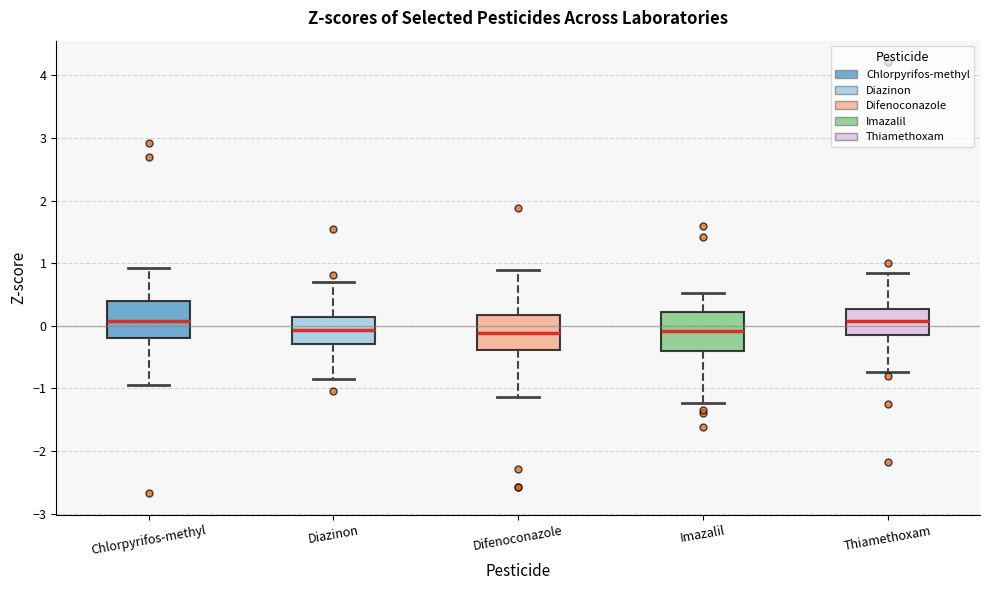

Reading left to right, read every box against the y-axis: the position of its median line, the range the box covers, and the ends of its whiskers. The values are not printed on the chart, so give them approximately, as read against the axis.

Chlorpyrifos-methyl: median 0.1, box -0.2 to 0.4, whiskers -0.9 to 0.9
Diazinon: median -0.1, box -0.3 to 0.1, whiskers -0.9 to 0.7
Difenoconazole: median -0.1, box -0.4 to 0.2, whiskers -1.1 to 0.9
Imazalil: median -0.1, box -0.4 to 0.2, whiskers -1.2 to 0.5
Thiamethoxam: median 0.1, box -0.2 to 0.3, whiskers -0.7 to 0.8